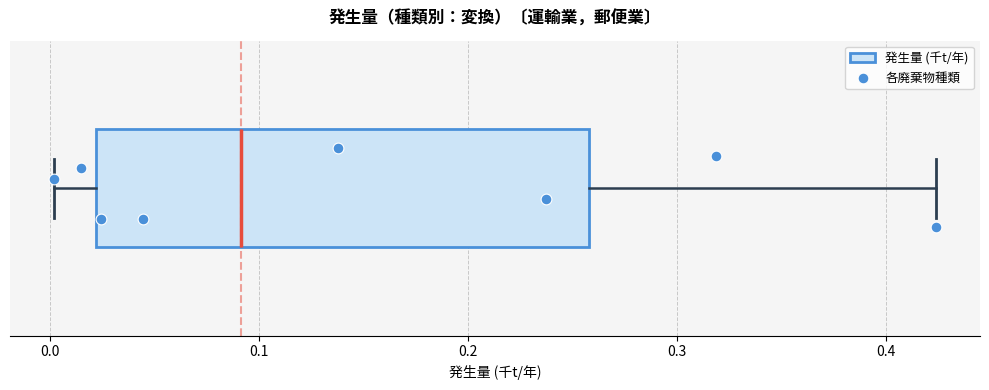

Read this box plot against the x-axis: the position of the median line, the range covered by the box, and the ends of both whiskers. The values are not printed on the chart, so give them approximately, as read against the axis.

median 0.09, box 0.02 to 0.26, whiskers 0.00 to 0.42